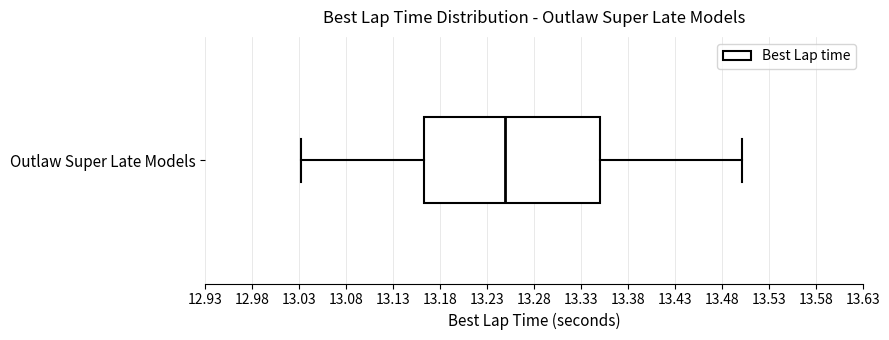

Where does the right whisker of the box for Outlaw Super Late Models end on the x-axis? The values are not printed on the chart, so give them approximately, as read against the axis.

13.500